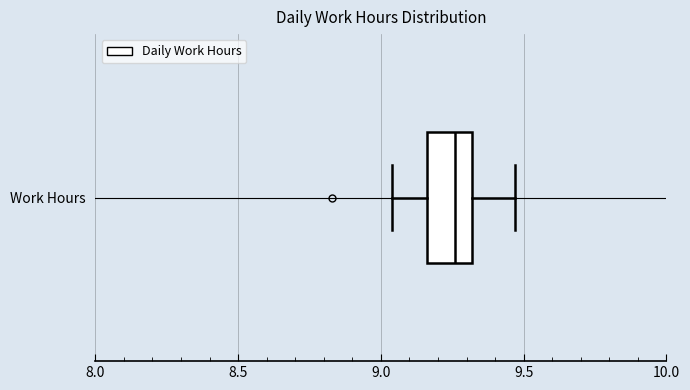

Transcribe this box plot: give where the median line is, the range the box spans, and where the two whiskers end, as read against the x-axis. The values are not printed on the chart, so give them approximately, as read against the axis.

median 9.25, box 9.15 to 9.30, whiskers 9.05 to 9.45